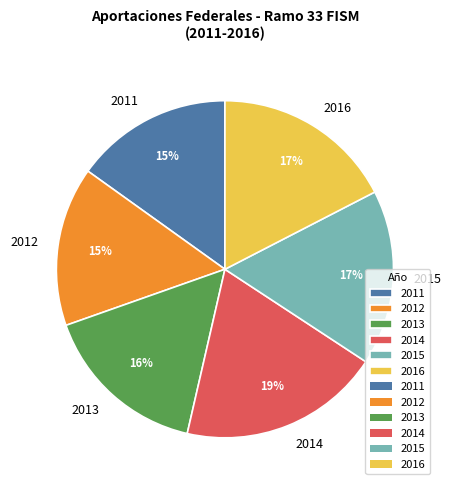

To the nearest percent, what is the difference between the 2015 and 2012 slice percentages?

2%